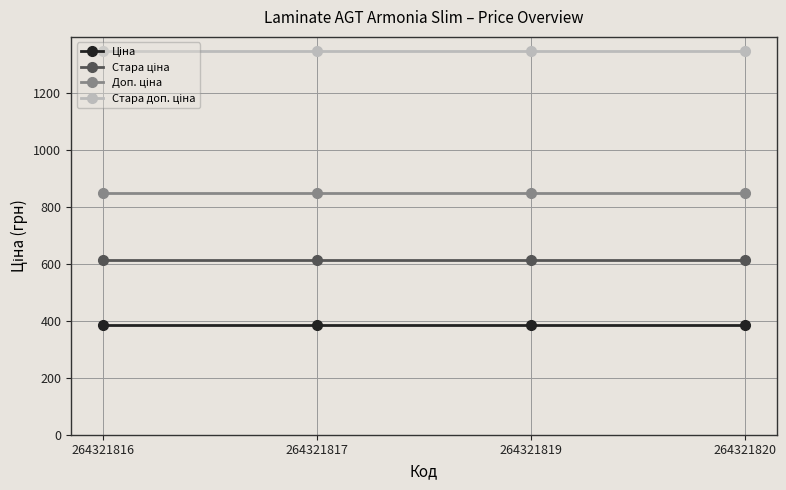

How many lines are shown in the chart?

4